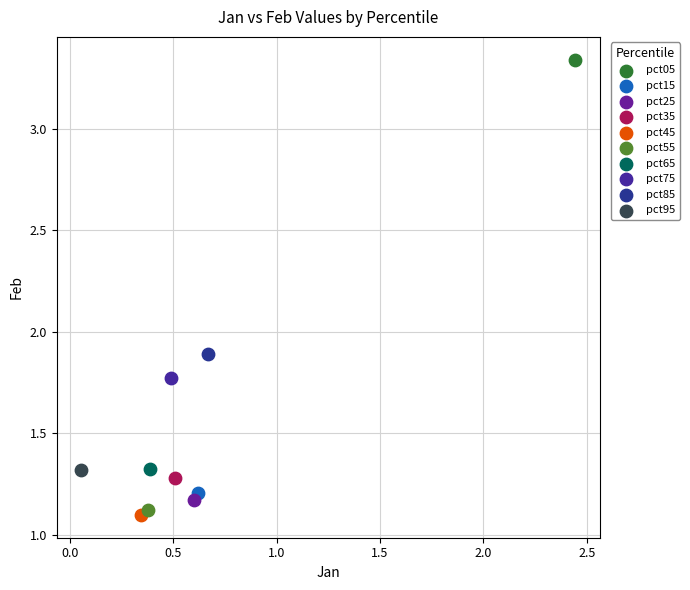

Which series reaches the maximum Y coordinate?

pct05